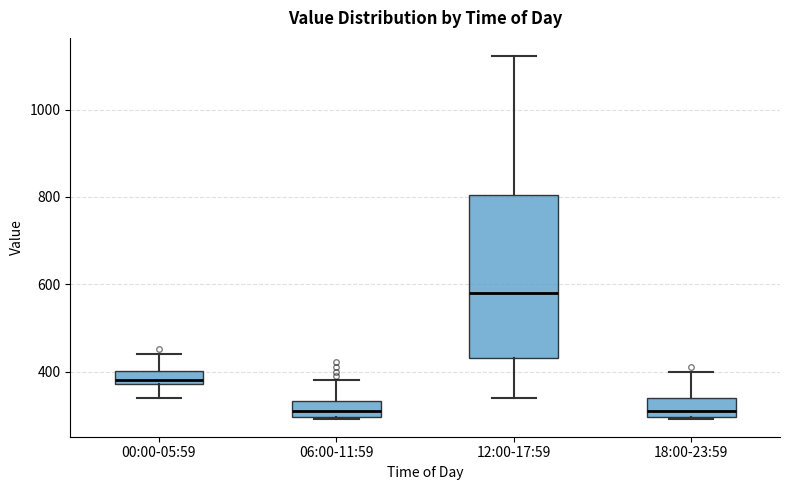

Reading left to right, read every box against the y-axis: the position of its median line, the range the box covers, and the ends of its whiskers. The values are not printed on the chart, so give them approximately, as read against the axis.

00:00-05:59: median 380 (just above the box's lower edge), box 380 to 400, whiskers 340 to 440
06:00-11:59: median 300 (just above the box's lower edge), box 300 to 340, whiskers 300 to 380
12:00-17:59: median 580, box 440 to 800, whiskers 340 to 1120
18:00-23:59: median 320, box 300 to 340, whiskers 300 to 400